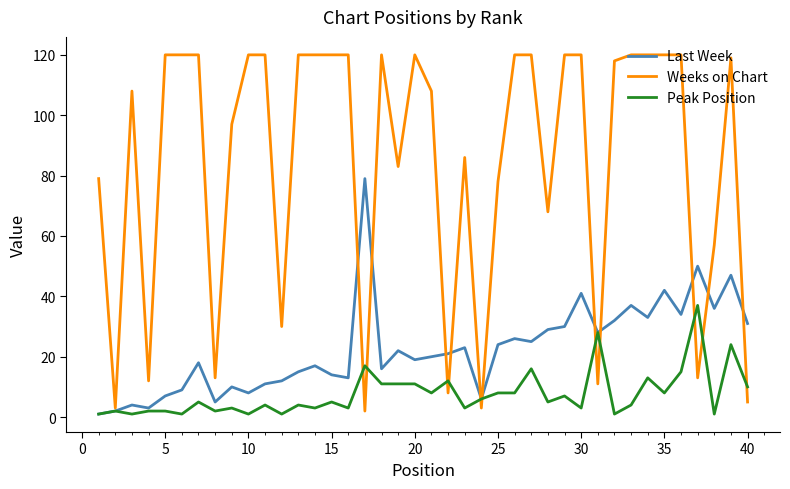

List the series in order of their overall mean, highest first.

Weeks on Chart, Last Week, Peak Position